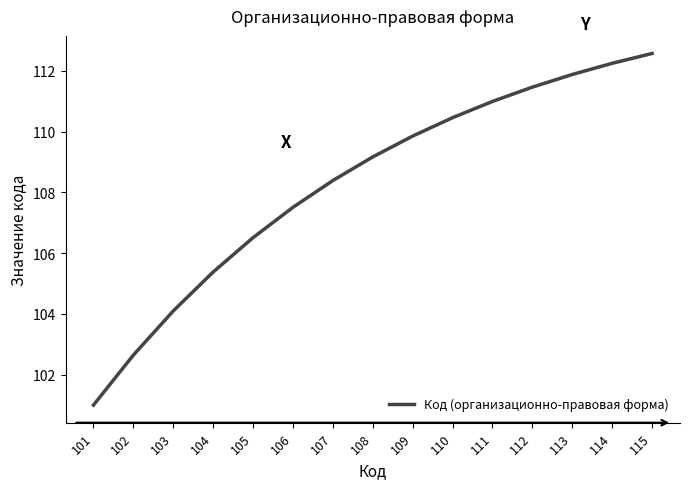

Does the chart have visible grid lines?

No